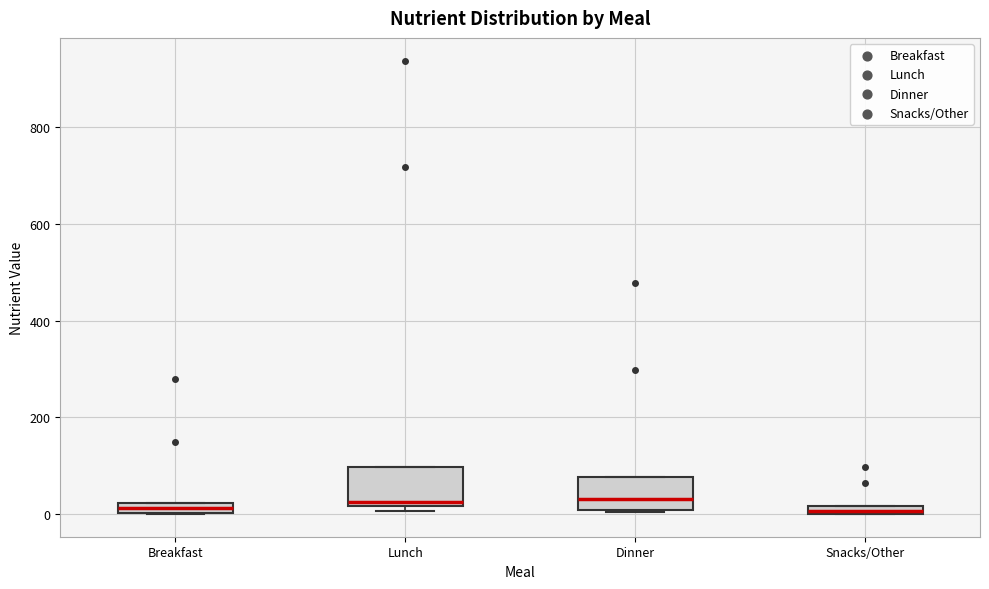

Where is the lower edge of the box for Breakfast on the y-axis? The values are not printed on the chart, so give them approximately, as read against the axis.

0